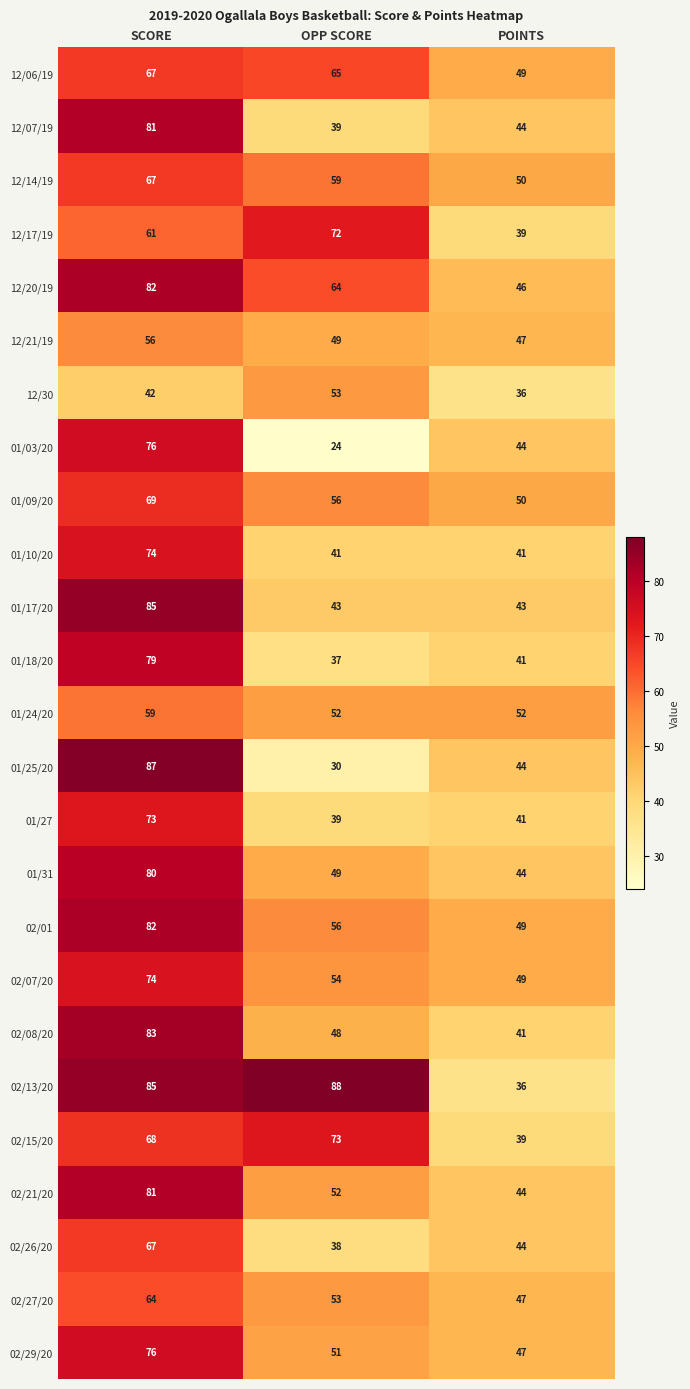

At which label does 02/21/20 reach its minimum?

POINTS